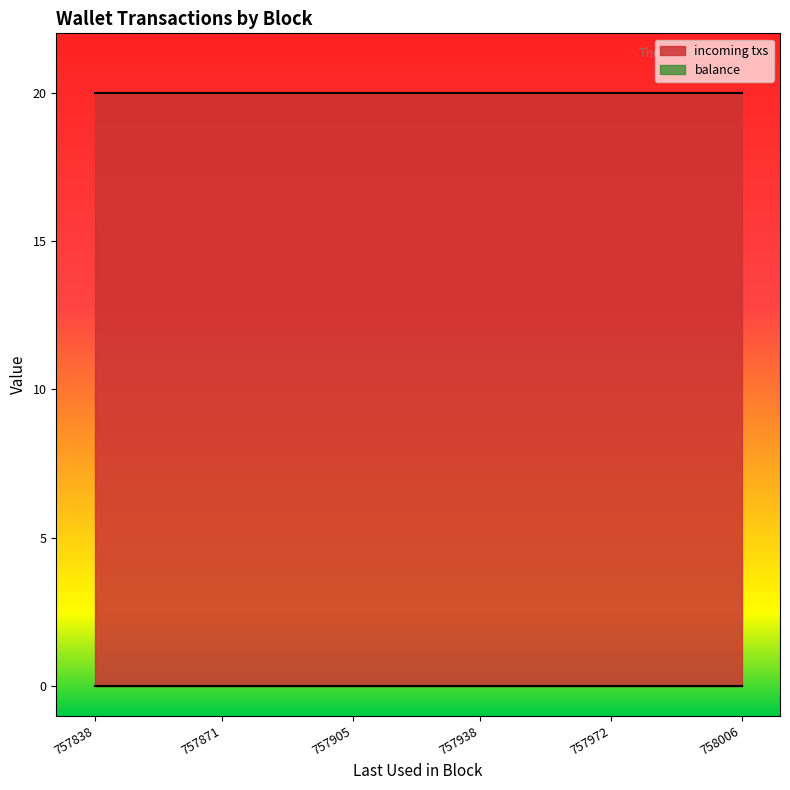

What are all the series names shown in the legend?

incoming txs, balance